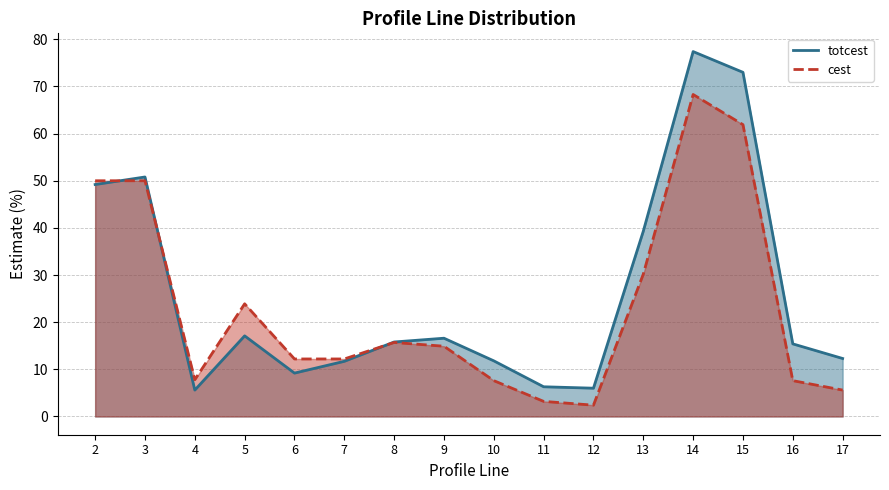

The value of totcest at 13 is 13.3. True or false?

False